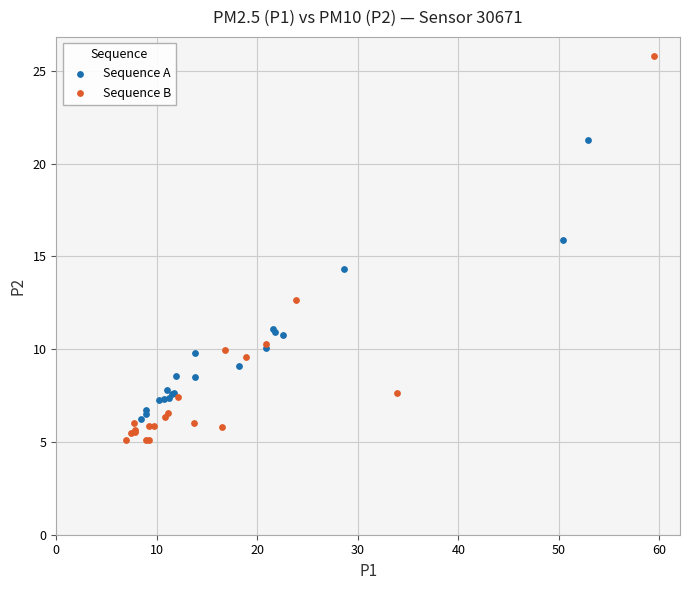

Which series reaches the maximum Y coordinate?

Sequence B